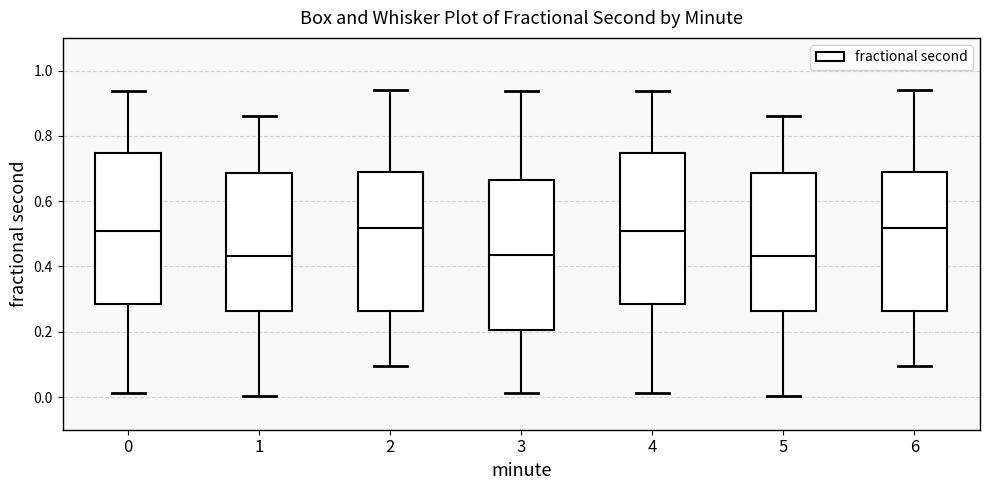

Reading left to right, read every box against the y-axis: the position of its median line, the range the box covers, and the ends of its whiskers. The values are not printed on the chart, so give them approximately, as read against the axis.

0: median 0.50, box 0.28 to 0.74, whiskers 0.02 to 0.94
1: median 0.44, box 0.26 to 0.68, whiskers 0.00 to 0.86
2: median 0.52, box 0.26 to 0.68, whiskers 0.10 to 0.94
3: median 0.44, box 0.20 to 0.66, whiskers 0.02 to 0.94
4: median 0.50, box 0.28 to 0.74, whiskers 0.02 to 0.94
5: median 0.44, box 0.26 to 0.68, whiskers 0.00 to 0.86
6: median 0.52, box 0.26 to 0.68, whiskers 0.10 to 0.94